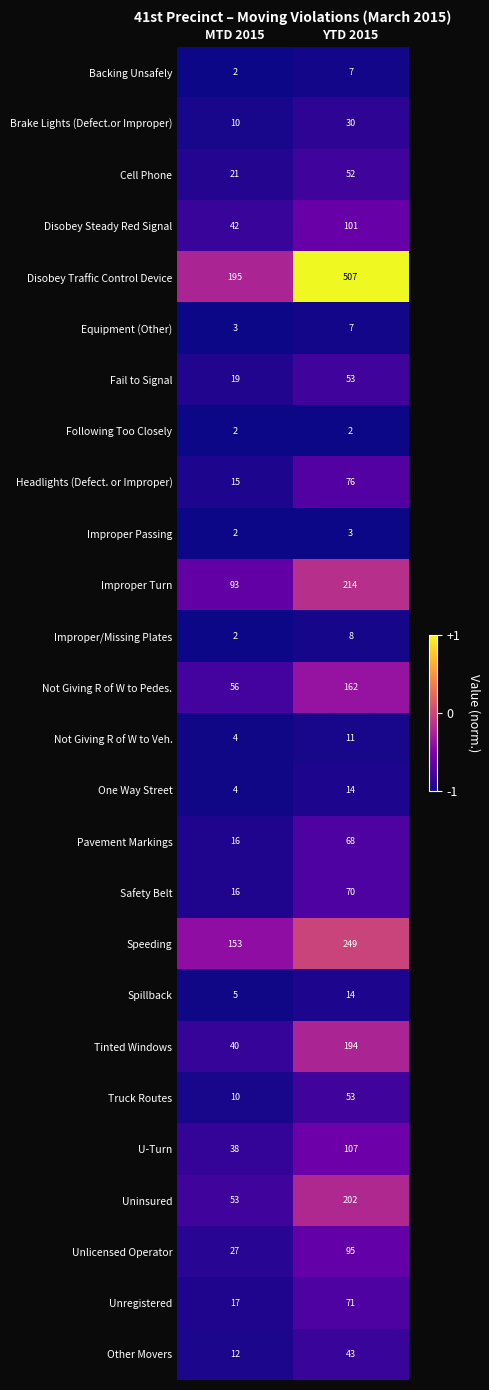

Which series has the largest total across all categories?

Disobey Traffic Control Device